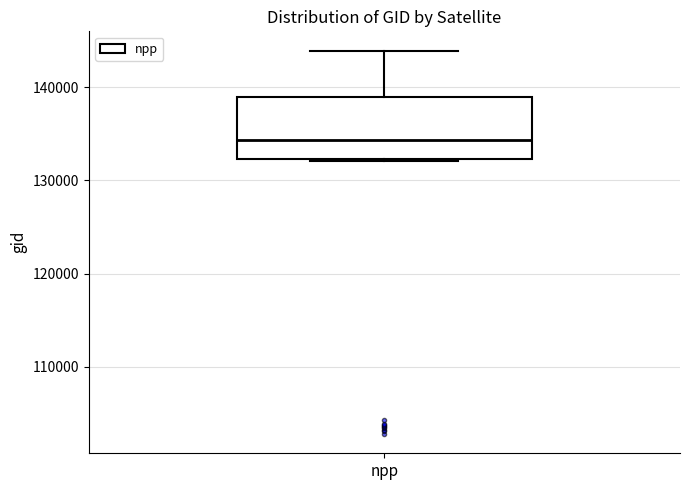

Where does the upper whisker of the box for npp end on the y-axis? The values are not printed on the chart, so give them approximately, as read against the axis.

144000